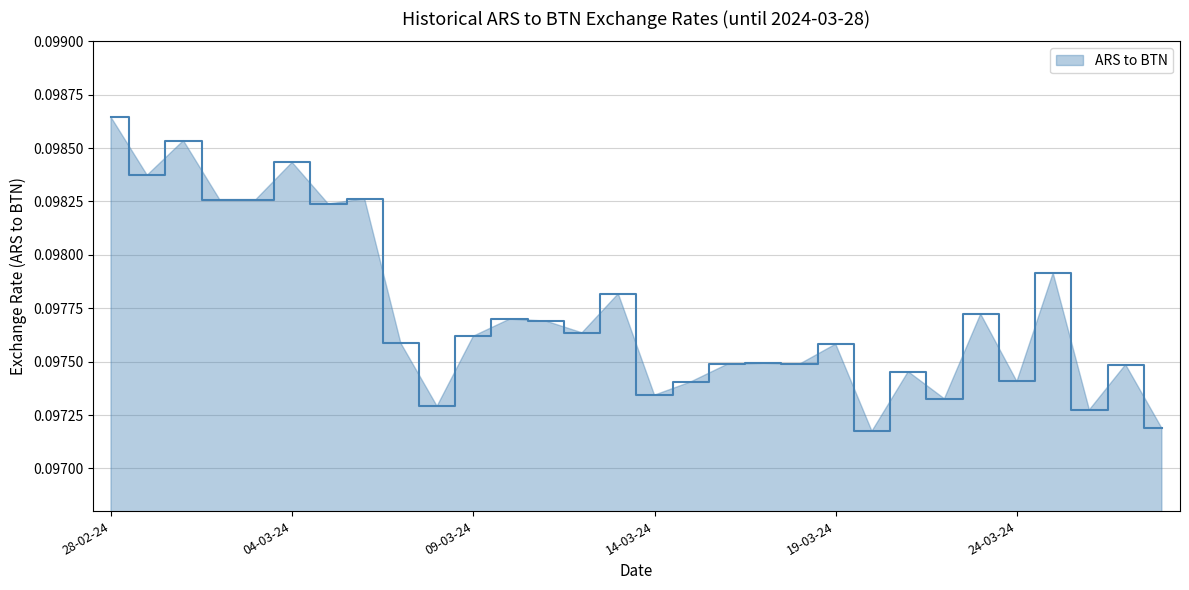

What is the label of the 3rd point from the left?

01-03-24